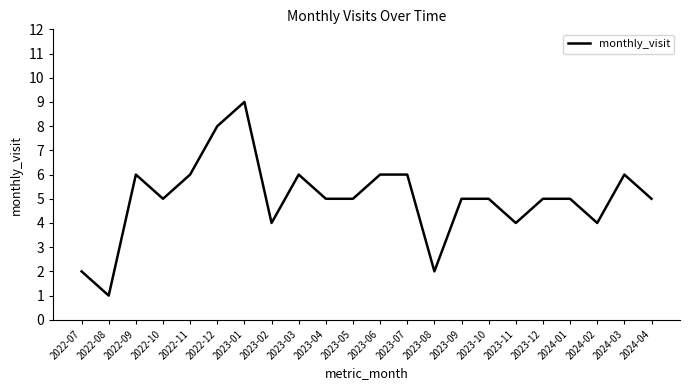

What is the difference between the maximum and minimum values?

8